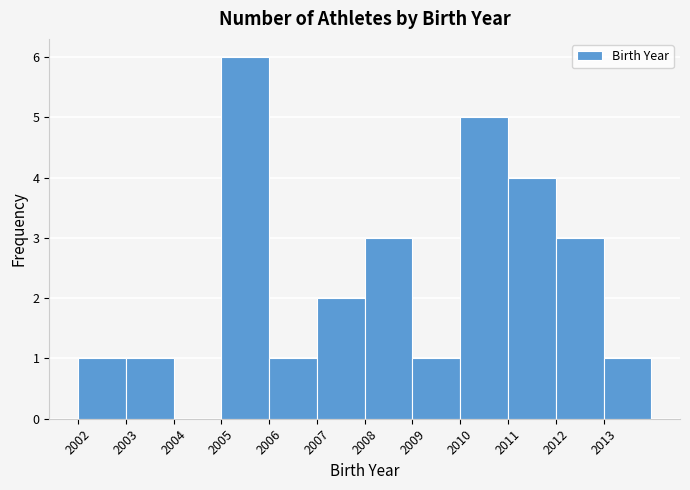

How tall is the bar that spans 2007 to 2008 on the x-axis? The values are not printed on the chart, so give them approximately, as read against the axis.

2